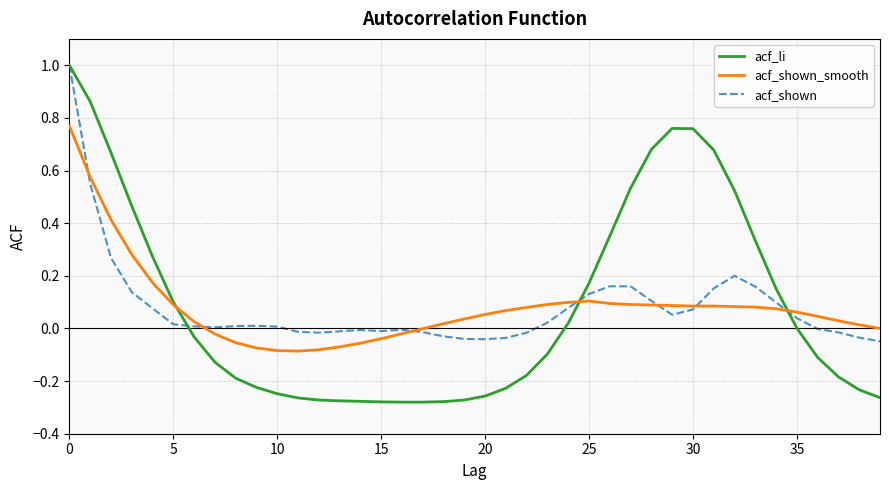

Which series has the widest spread of values?

acf_li